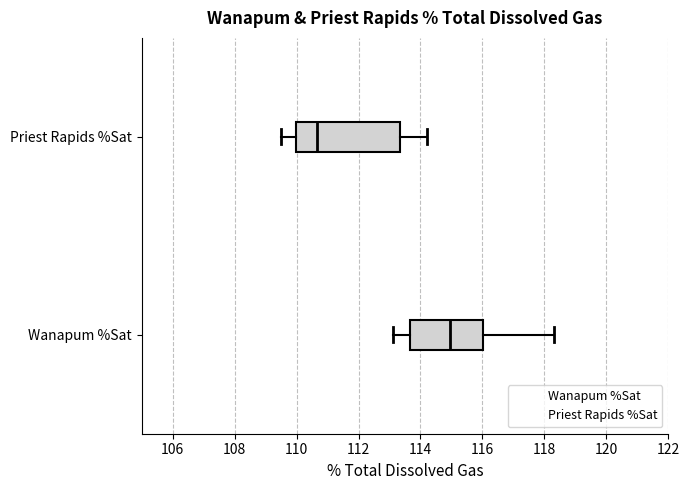

Reading bottom to top, read every box against the x-axis: the position of its median line, the range the box covers, and the ends of its whiskers. The values are not printed on the chart, so give them approximately, as read against the axis.

Wanapum %Sat: median 115.0, box 113.6 to 116.0, whiskers 113.2 to 118.4
Priest Rapids %Sat: median 110.6, box 110.0 to 113.4, whiskers 109.6 to 114.2